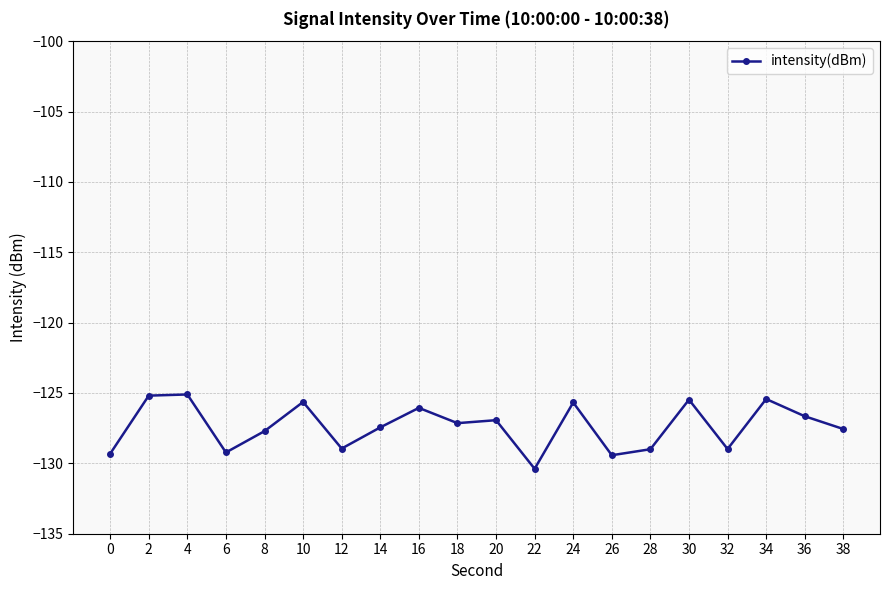

At which category does the data reach its first local valley?

6